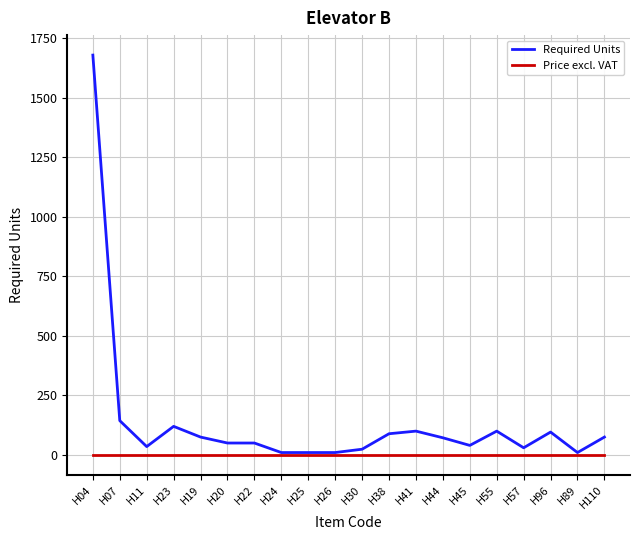

What is the spread (max minus min) of values at H19?

75